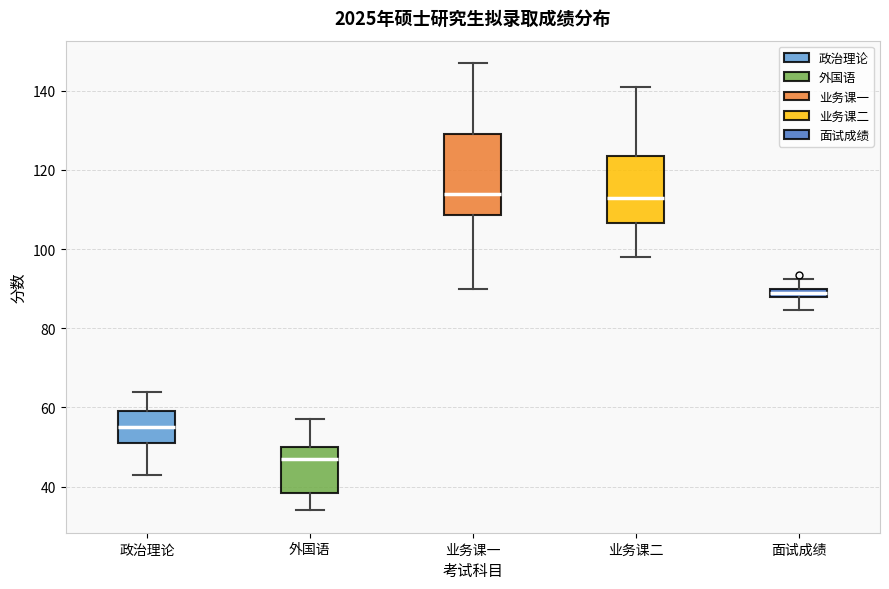

Where is the lower edge of the box for 面试成绩 on the y-axis? The values are not printed on the chart, so give them approximately, as read against the axis.

88